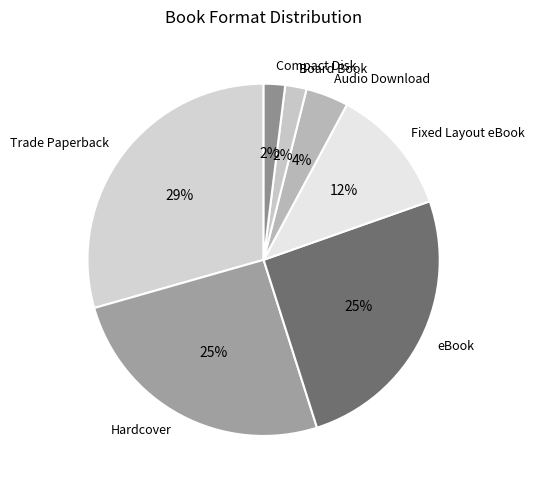

What is the ratio of the value at Audio Download to the value at Compact Disk?

2.0